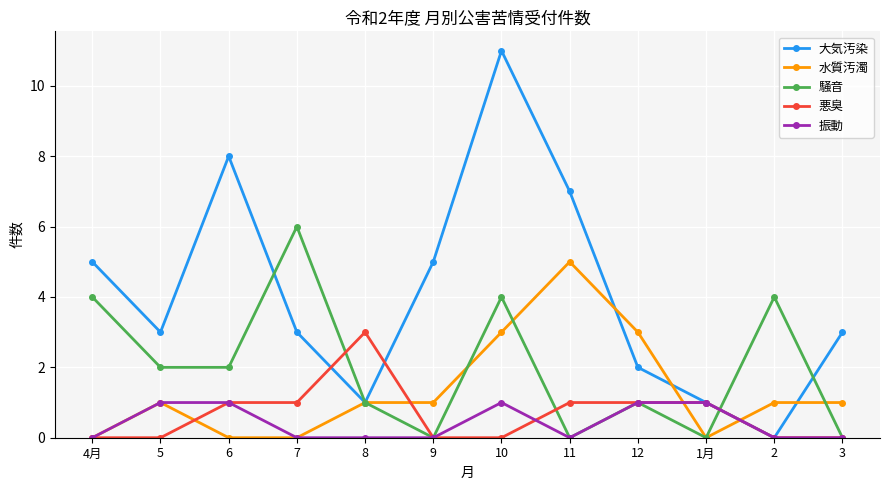

Which series has the largest total across all categories?

大気汚染